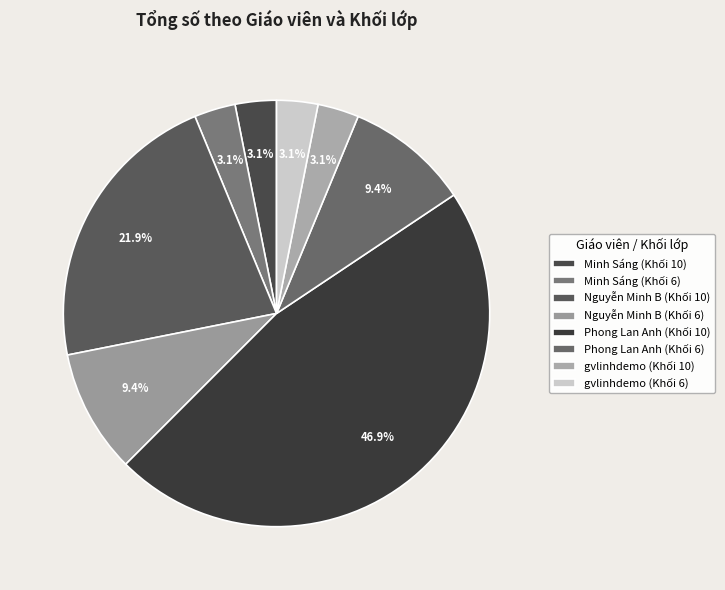

To the nearest percent, what is the average slice percentage?

12%